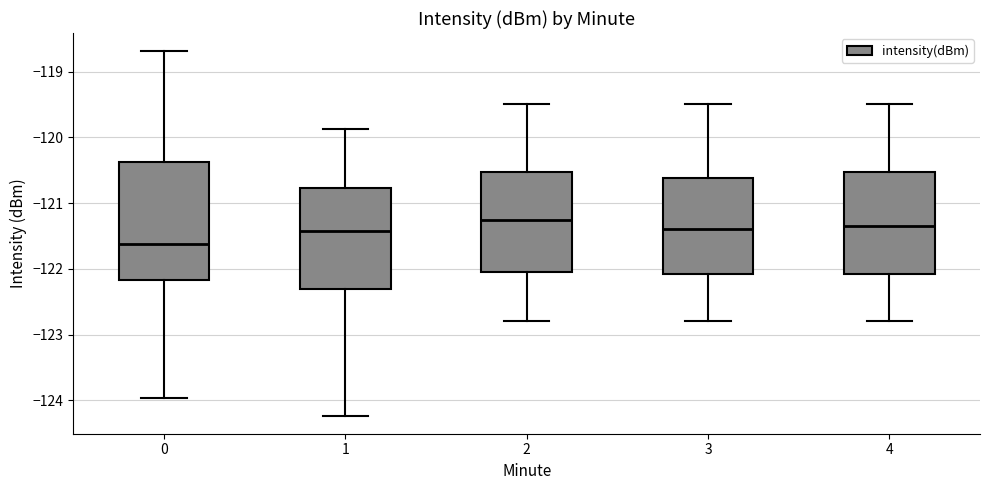

Where is the upper edge of the box at x = 4 on the y-axis? The values are not printed on the chart, so give them approximately, as read against the axis.

-120.5